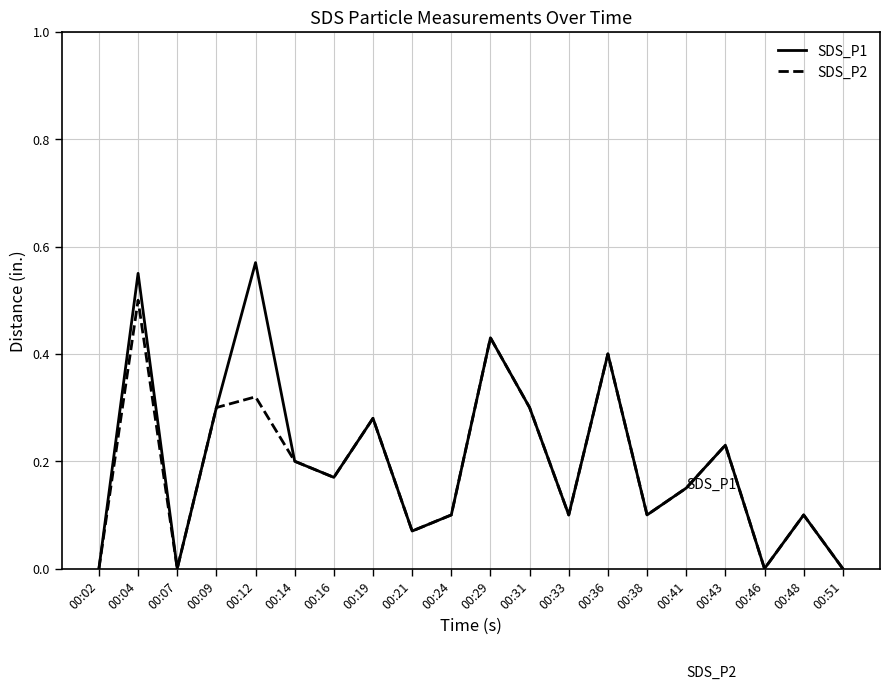

Which category has the highest value in the SDS_P2 series?

00:04